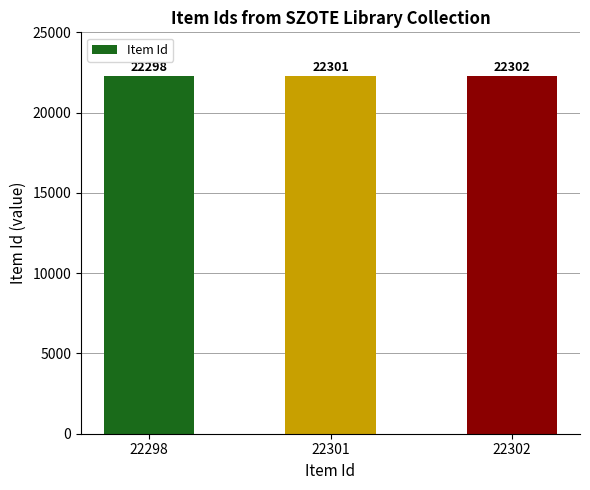

Is it true that the value at 22302 is 35073?

False